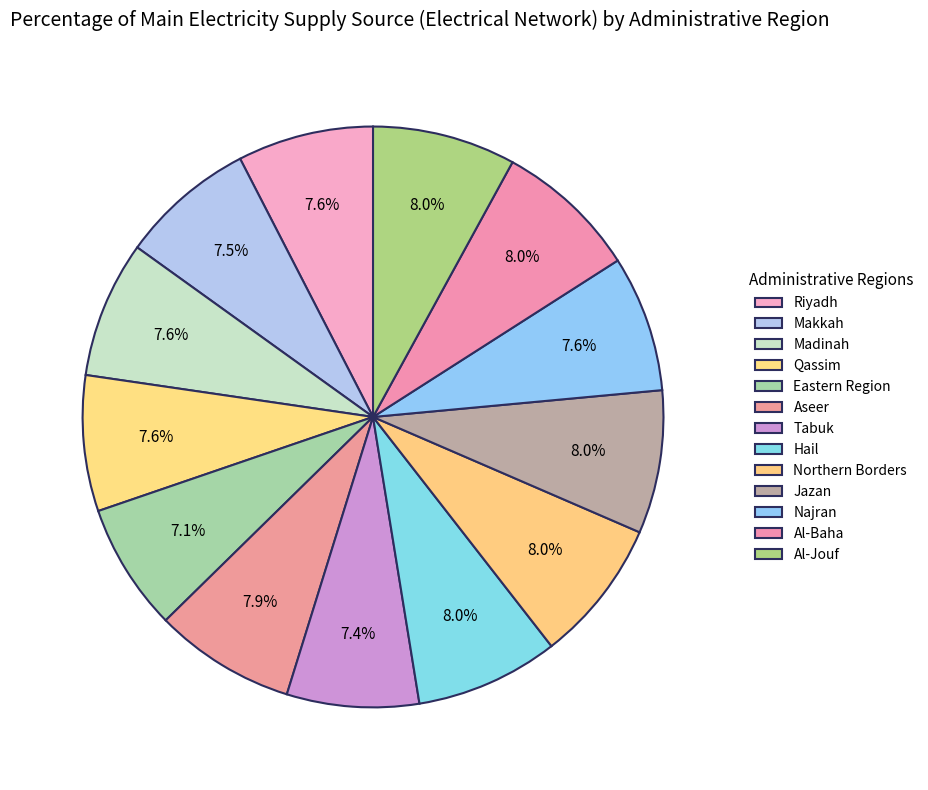

To the nearest percent, what is the average slice percentage?

8%